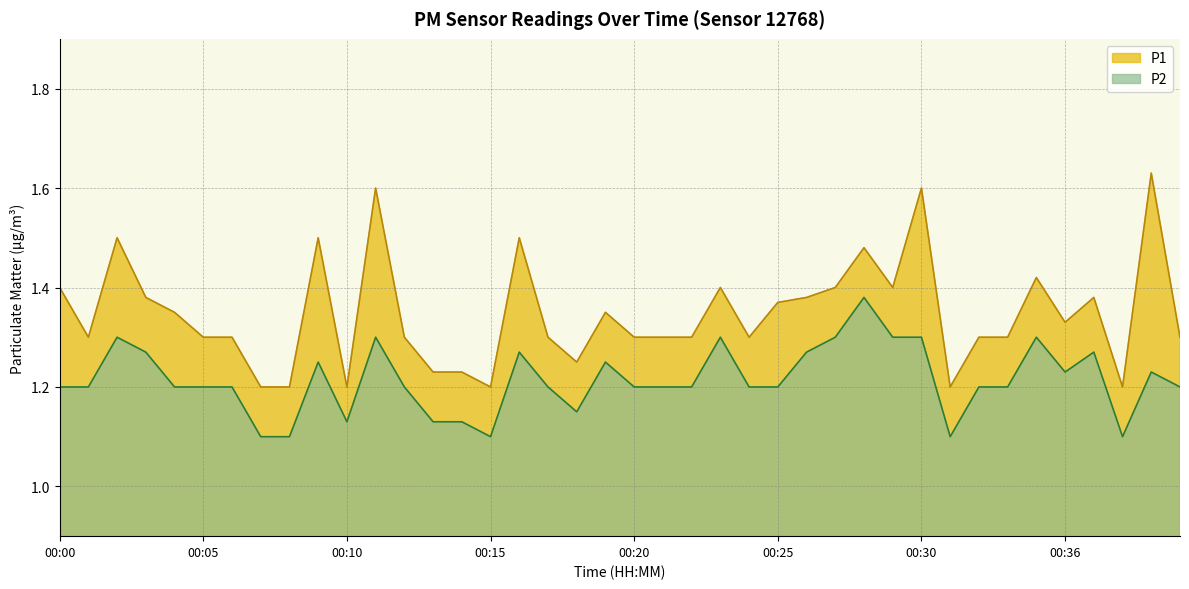

The P1 series shows 2.3 at 00:22. True or false?

False